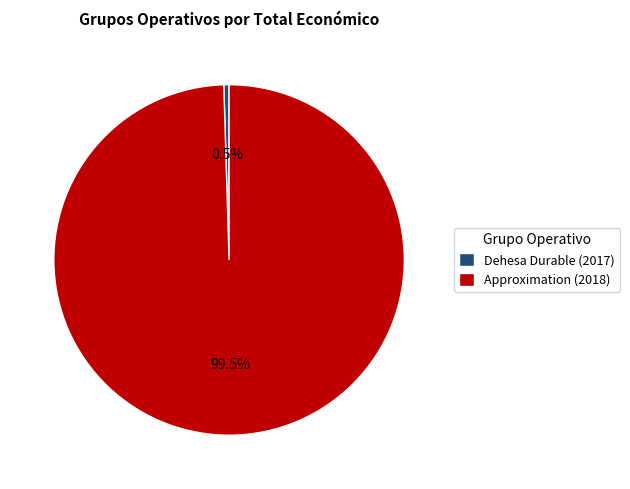

Rank the categories by value from highest to lowest.

Approximation (2018), Dehesa Durable (2017)